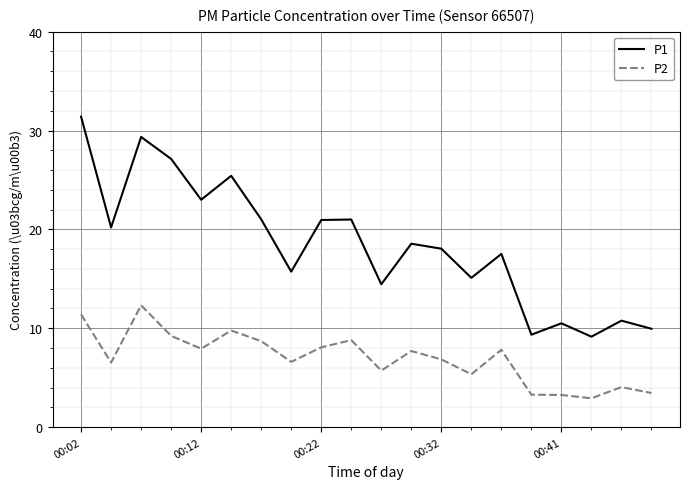

Which series has the largest range (max minus min)?

P1